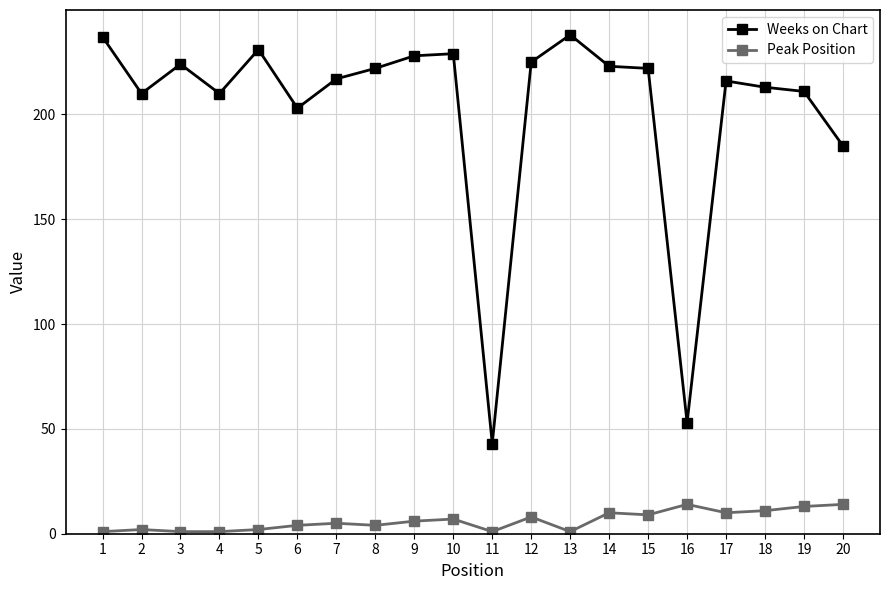

True or false: Weeks on Chart has more than 0 interior local peaks.

True